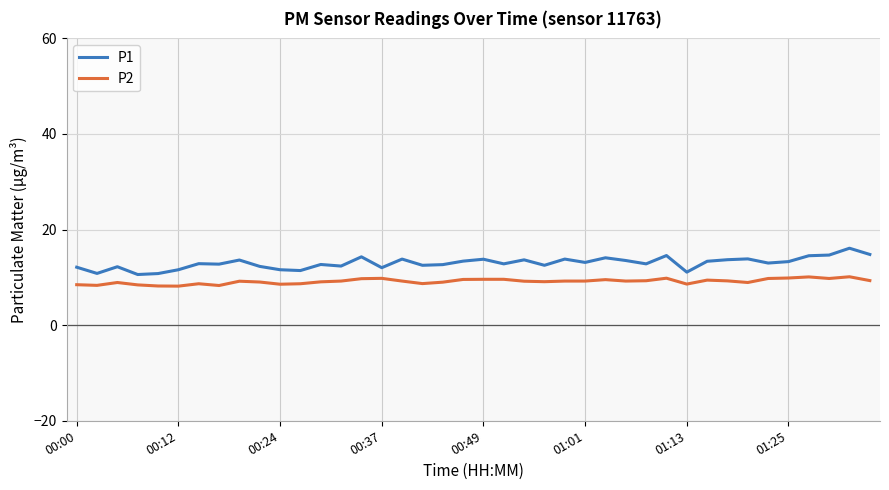

Which series has the largest total across all categories?

P1